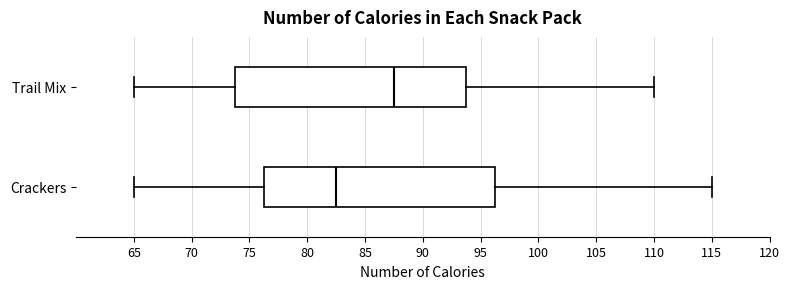

Where is the left edge of the box for Trail Mix on the x-axis? The values are not printed on the chart, so give them approximately, as read against the axis.

74.0